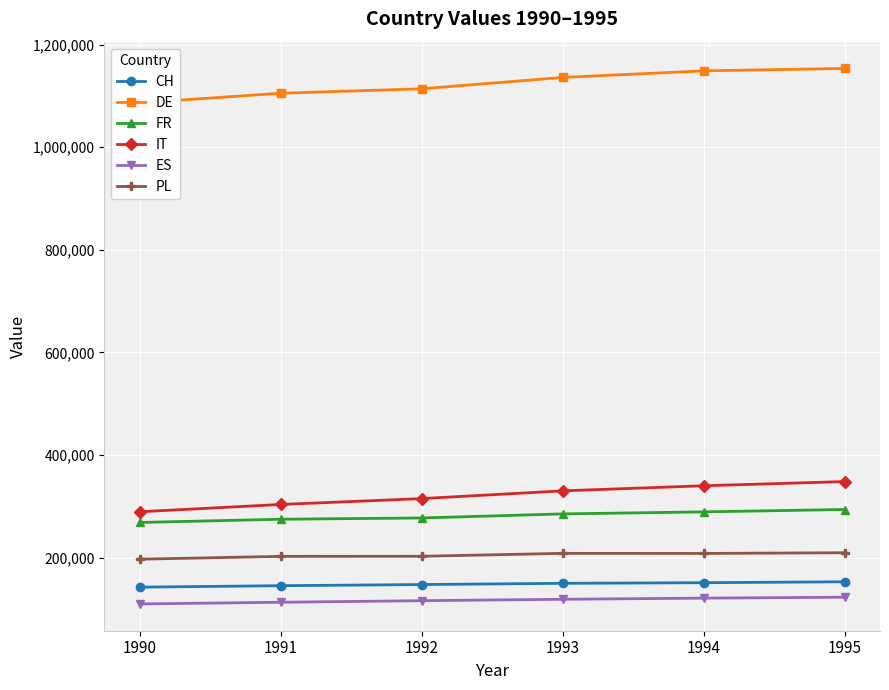

True or false: IT and FR intersect in this chart.

False